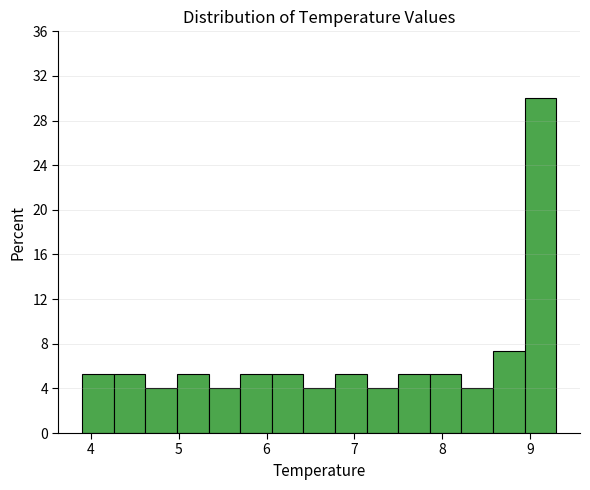

Read against the x-axis, roughly where is the centre of the tallest bar?

9.1